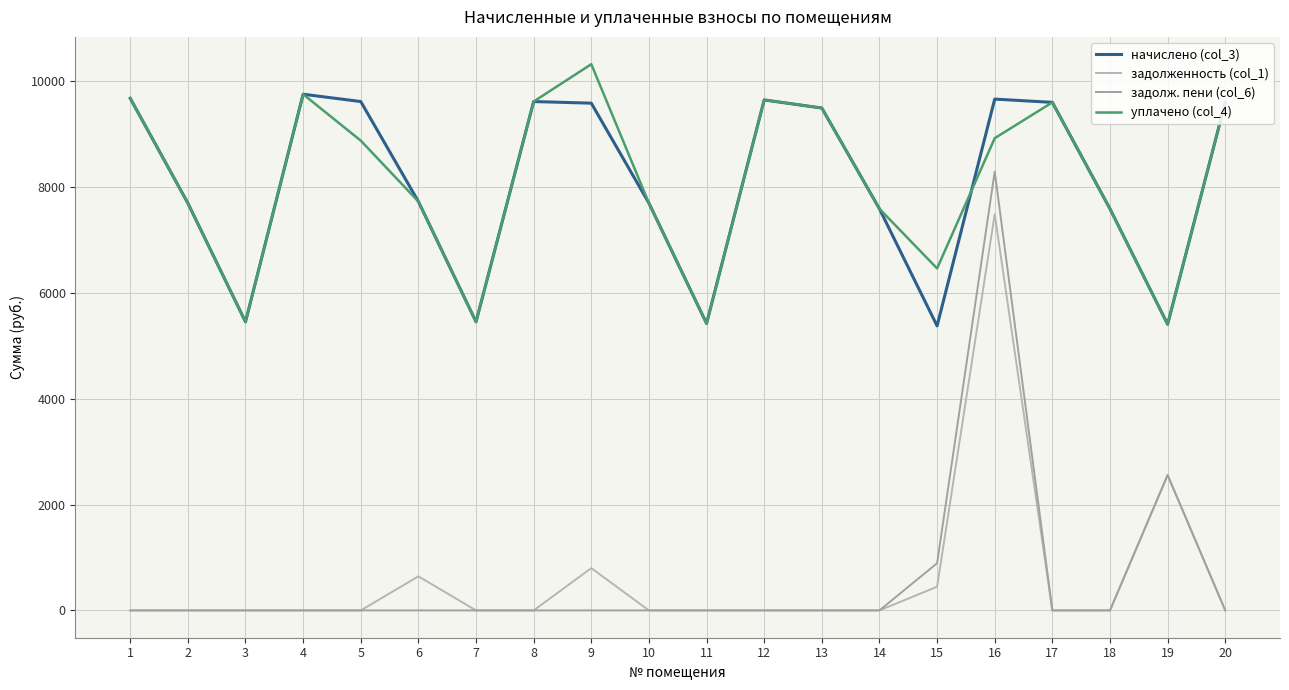

The начислено (col_3) series shows 3894.1 at 4. True or false?

False